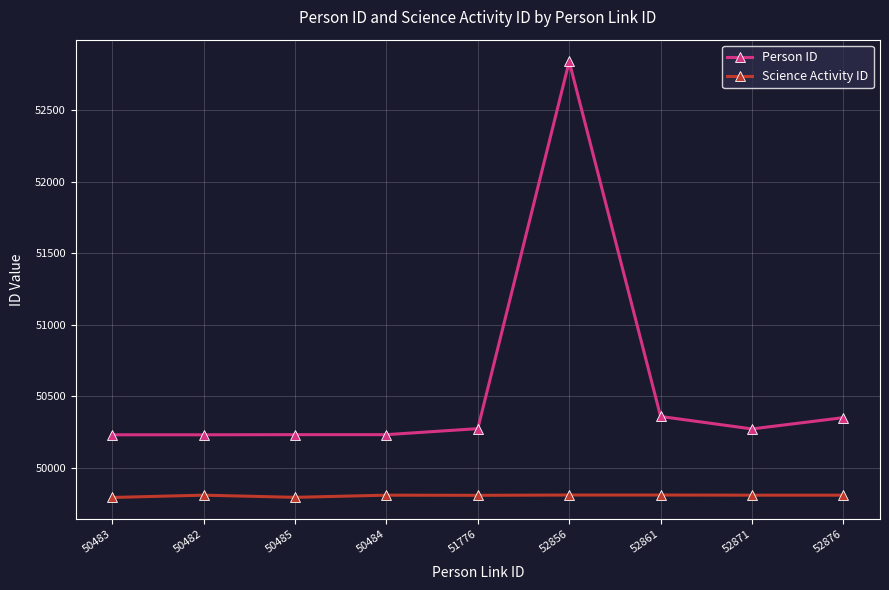

What is the difference between the highest and lowest values at 50482?

422